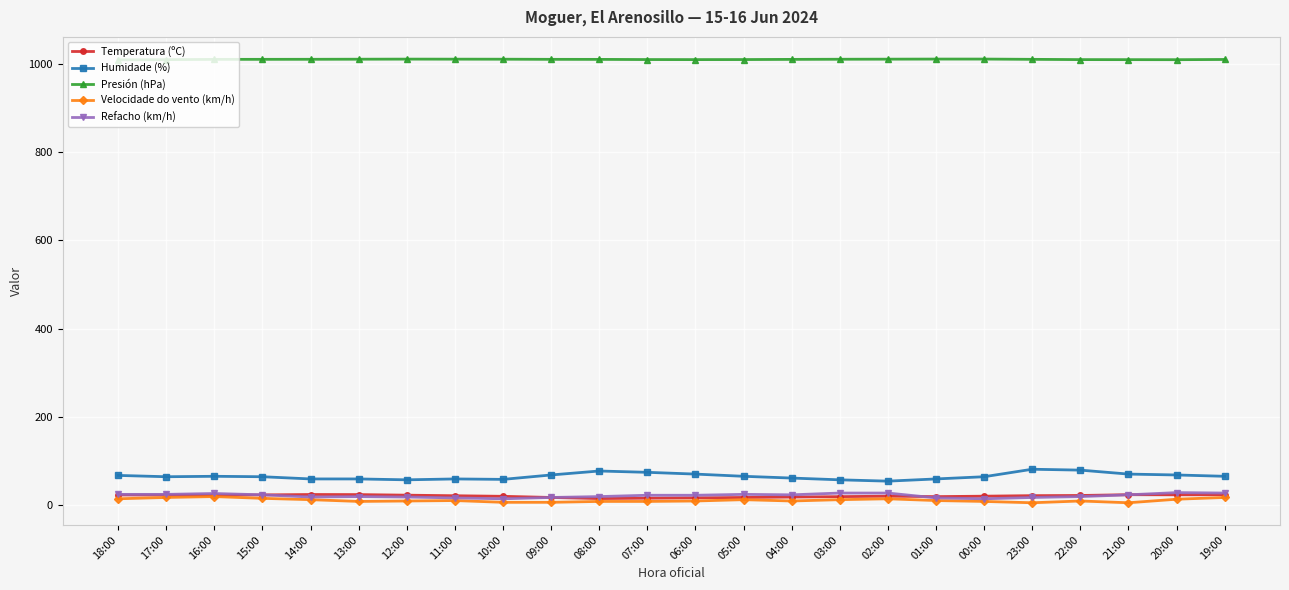

The Humidade (%) series shows 124.5 at 22:00. True or false?

False